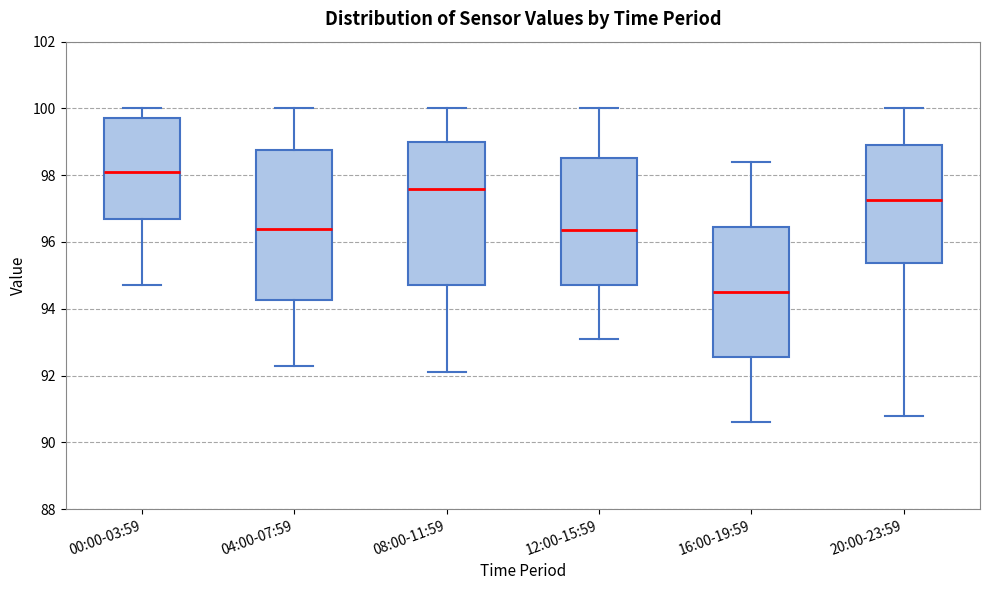

Which box is the tallest, from its lower edge to its upper edge?

04:00-07:59